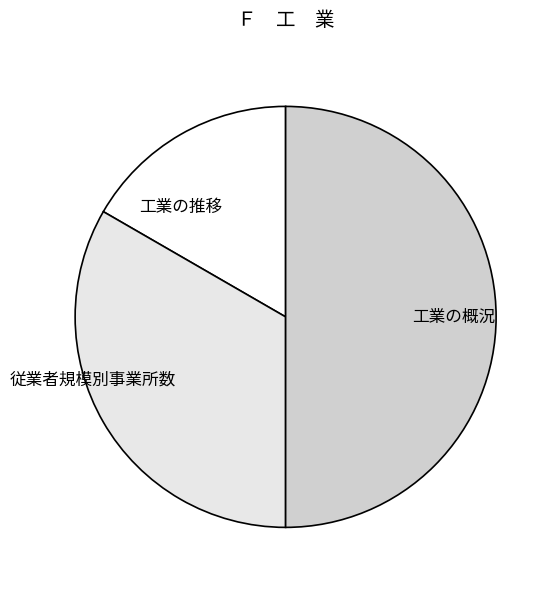

Count the number of slices in the pie.

3